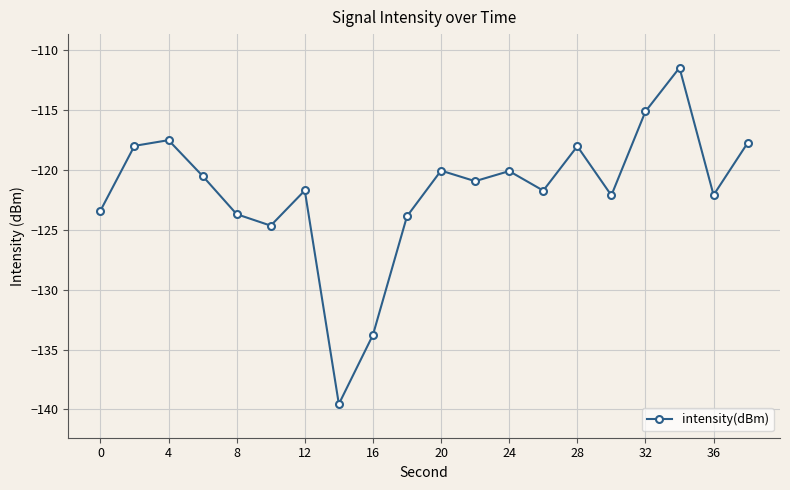

Count the number of categories in the chart.

20